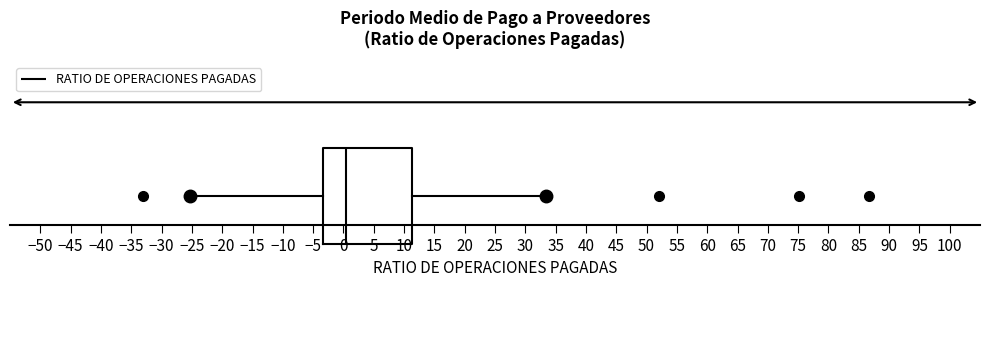

Read this box plot against the x-axis: the position of the median line, the range covered by the box, and the ends of both whiskers. The values are not printed on the chart, so give them approximately, as read against the axis.

median 0.5, box -3.5 to 11.5, whiskers -25.0 to 32.5